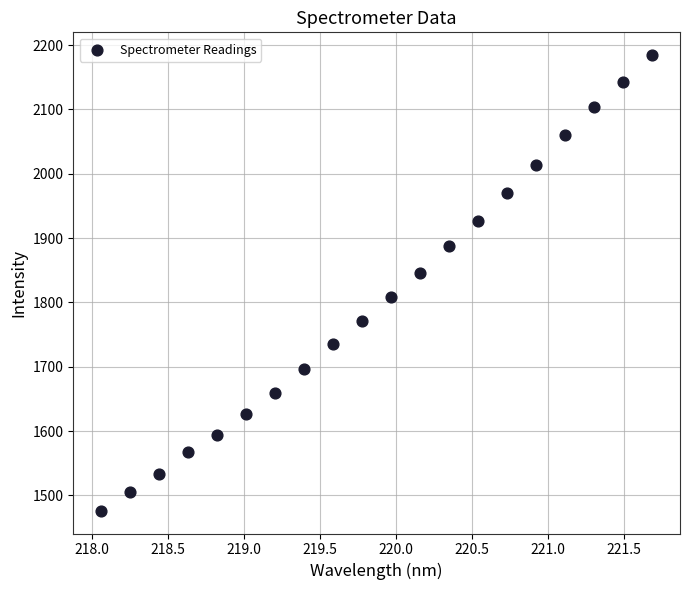

What is the range of Y values (max minus min)?

708.2